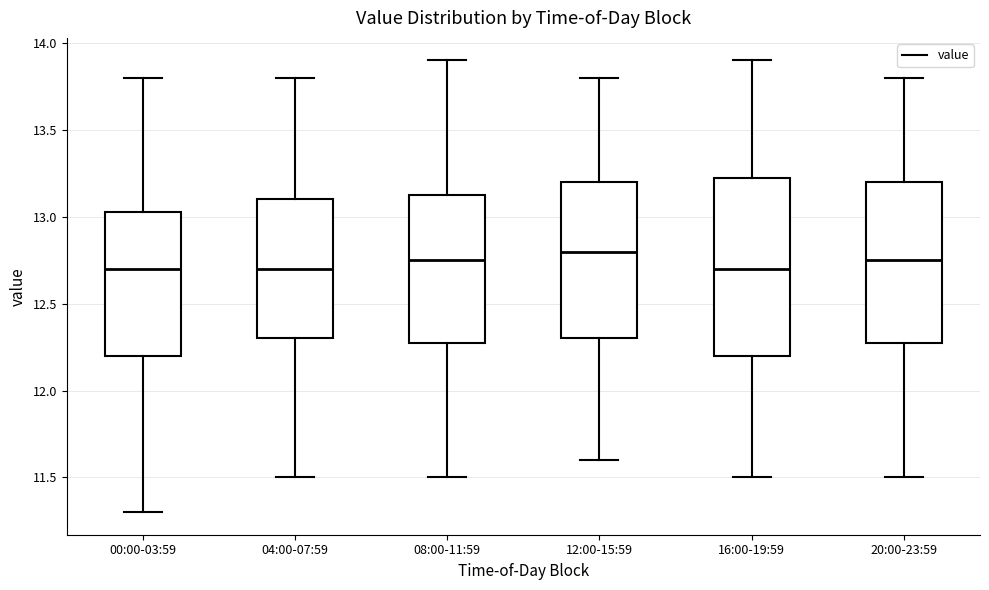

Comparing the boxes themselves (not the whiskers), which one is the tallest?

16:00-19:59